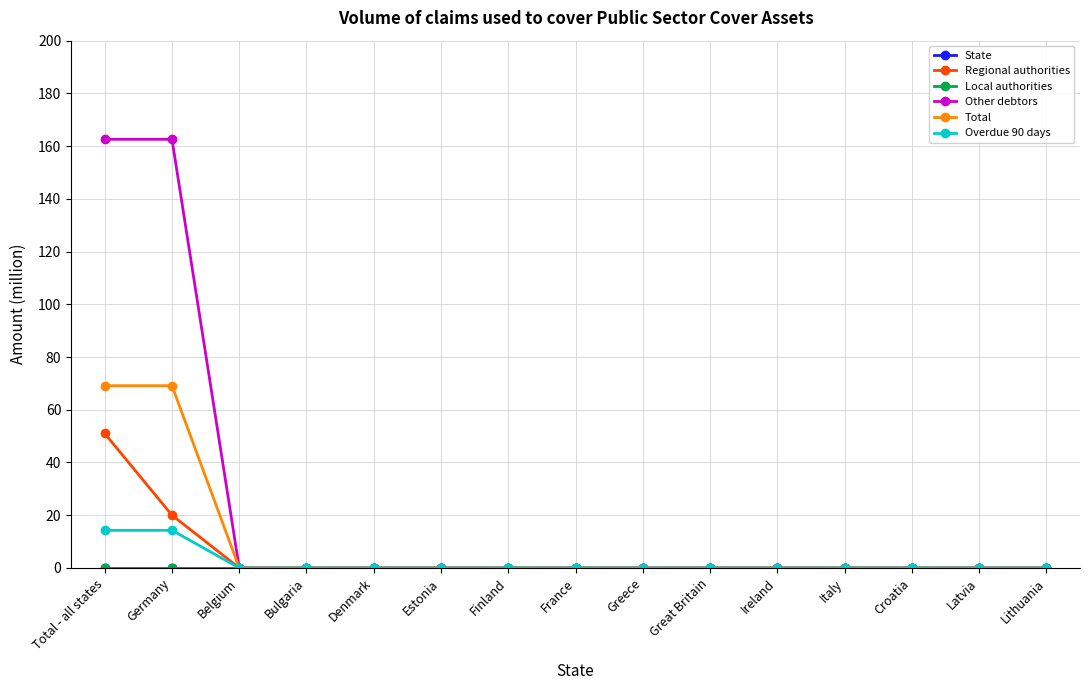

True or false: Other debtors and Total intersect in this chart.

False